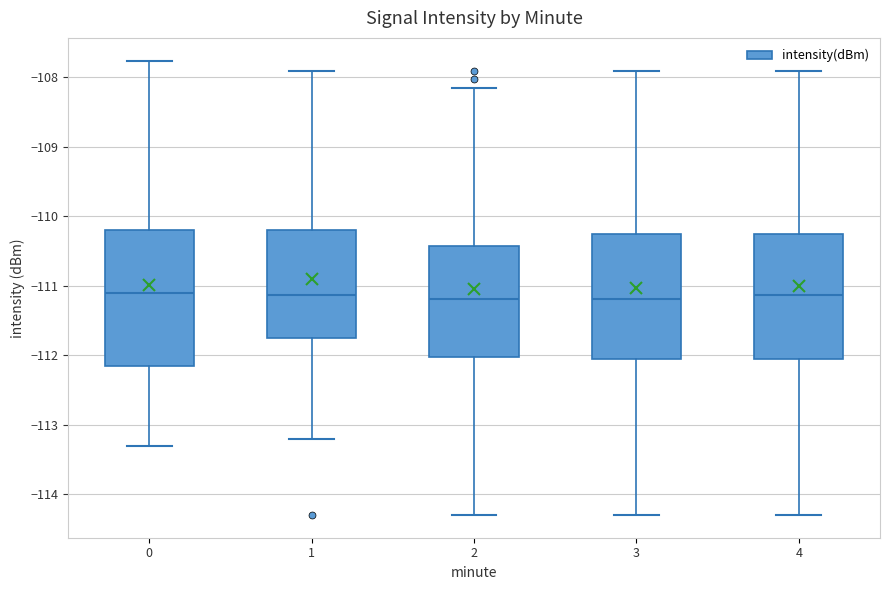

Reading left to right, transcribe this box plot: for each box, give where its median line is, the range the box spans, and where its two whiskers end, as read against the y-axis. The values are not printed on the chart, so give them approximately, as read against the axis.

0: median -111.1, box -112.2 to -110.2, whiskers -113.3 to -107.8
1: median -111.1, box -111.8 to -110.2, whiskers -113.2 to -107.9
2: median -111.2, box -112.0 to -110.4, whiskers -114.3 to -108.2
3: median -111.2, box -112.1 to -110.3, whiskers -114.3 to -107.9
4: median -111.1, box -112.1 to -110.3, whiskers -114.3 to -107.9